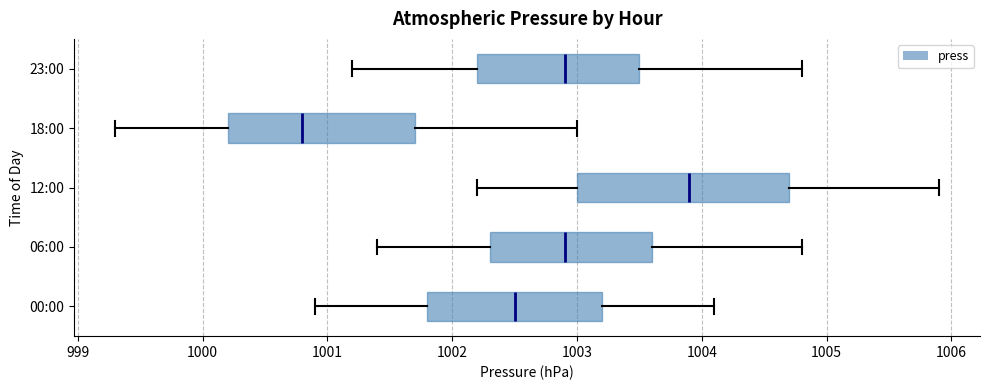

Where does the right whisker of the box for 18:00 end on the x-axis? The values are not printed on the chart, so give them approximately, as read against the axis.

1003.0